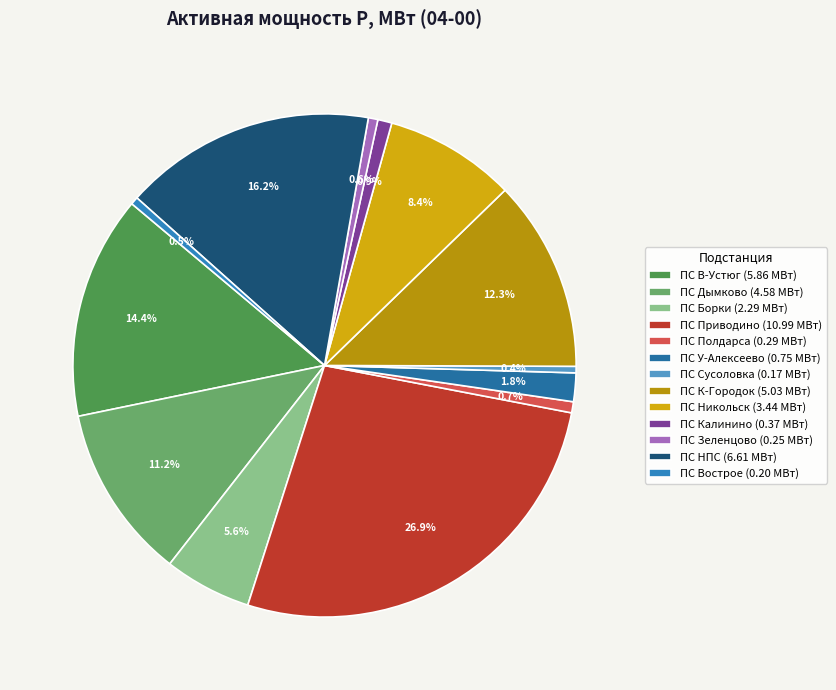

What percentage is the ПС Приводино slice, to the nearest percent?

27%